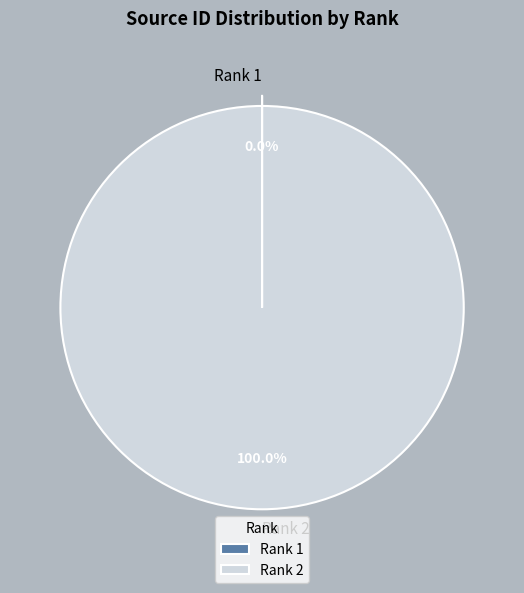

Which slice is the largest?

Rank 2